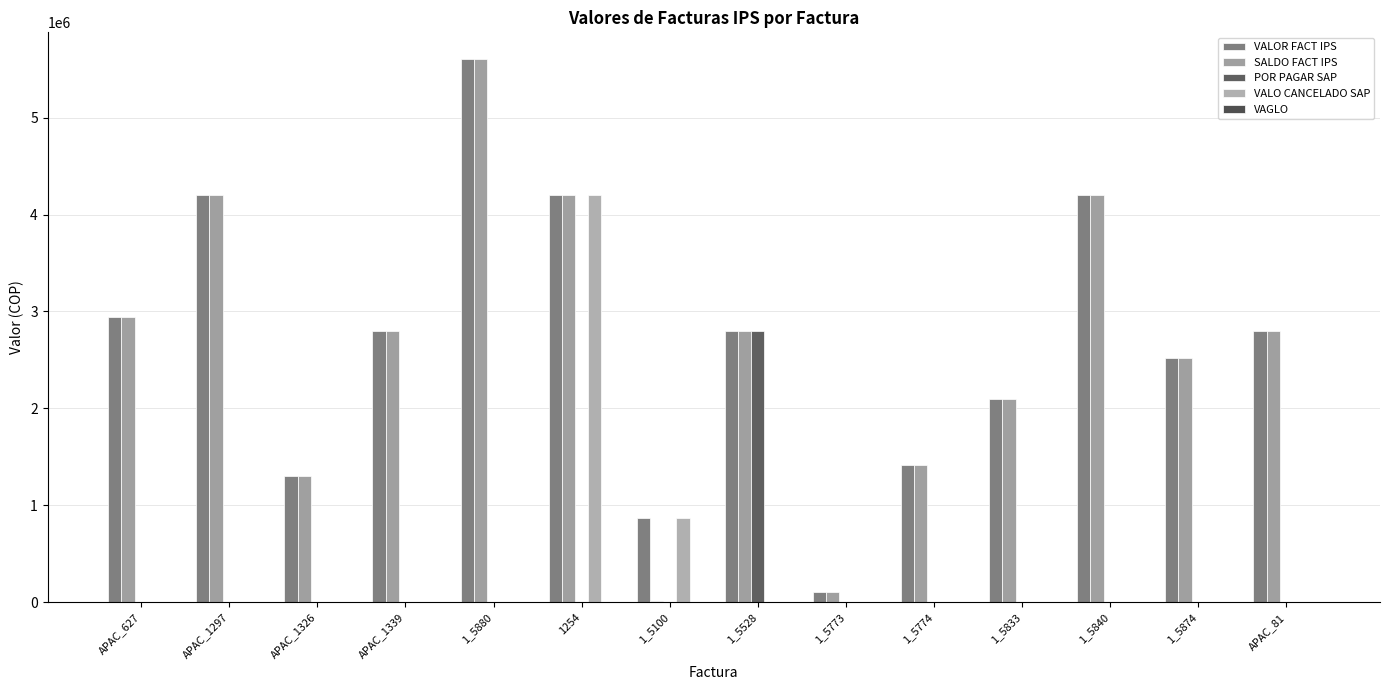

True or false: VALOR FACT IPS has a value of 2800000 at APAC_1339.

True